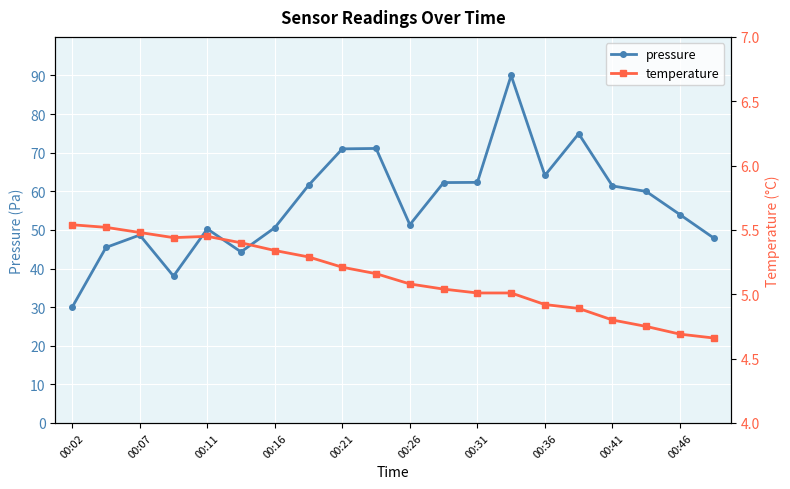

Which series has the largest range (max minus min)?

pressure